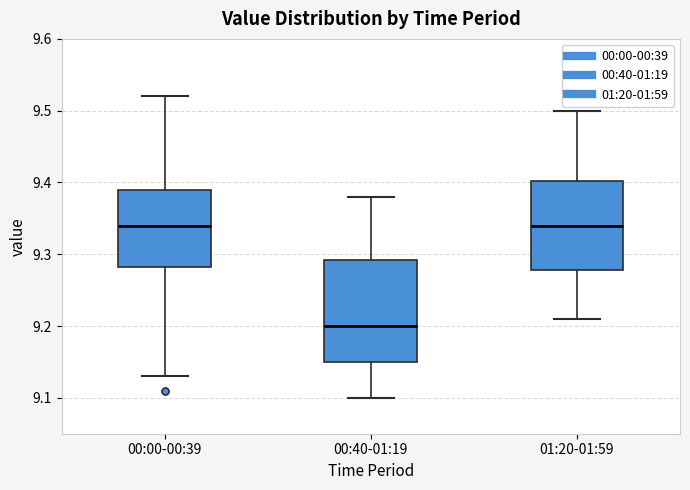

Reading left to right, transcribe this box plot: for each box, give where its median line is, the range the box spans, and where its two whiskers end, as read against the y-axis. The values are not printed on the chart, so give them approximately, as read against the axis.

00:00-00:39: median 9.34, box 9.28 to 9.39, whiskers 9.13 to 9.52
00:40-01:19: median 9.20, box 9.15 to 9.29, whiskers 9.10 to 9.38
01:20-01:59: median 9.34, box 9.28 to 9.40, whiskers 9.21 to 9.50